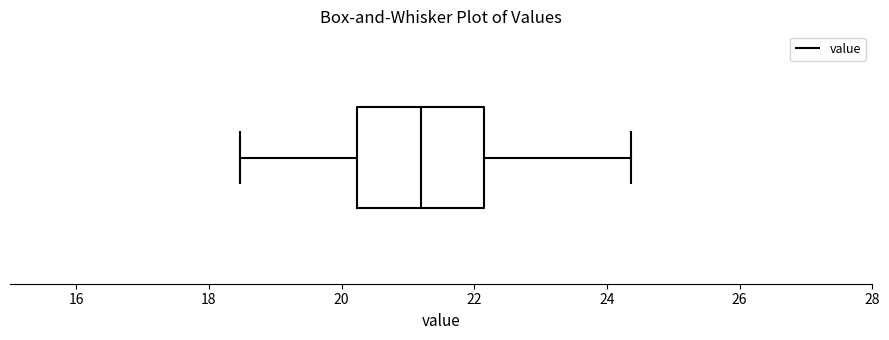

Read this box plot against the x-axis: the position of the median line, the range covered by the box, and the ends of both whiskers. The values are not printed on the chart, so give them approximately, as read against the axis.

median 21.2, box 20.2 to 22.2, whiskers 18.4 to 24.4